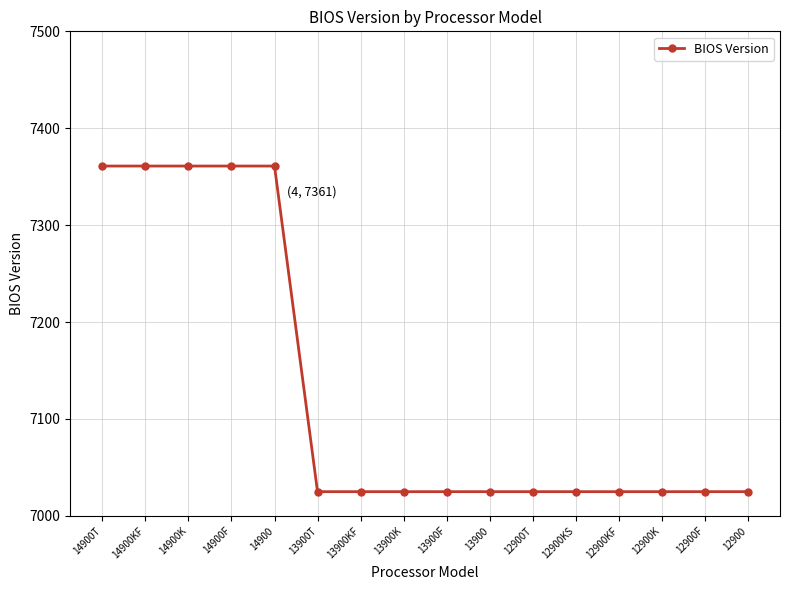

What is the label of the 8th point from the left?

13900K